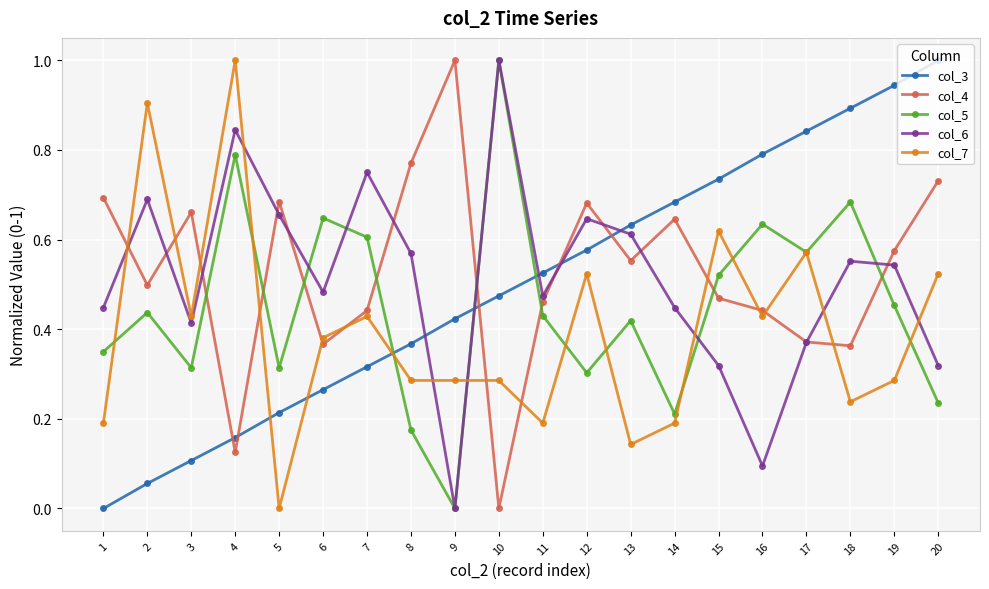

What is the total value across all series at 5?

1.9